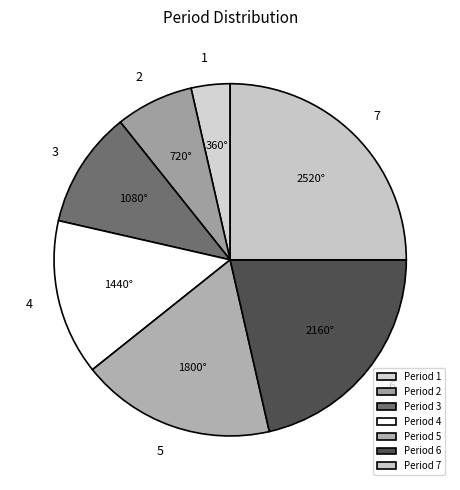

Between 6 and 2, which is larger?

6